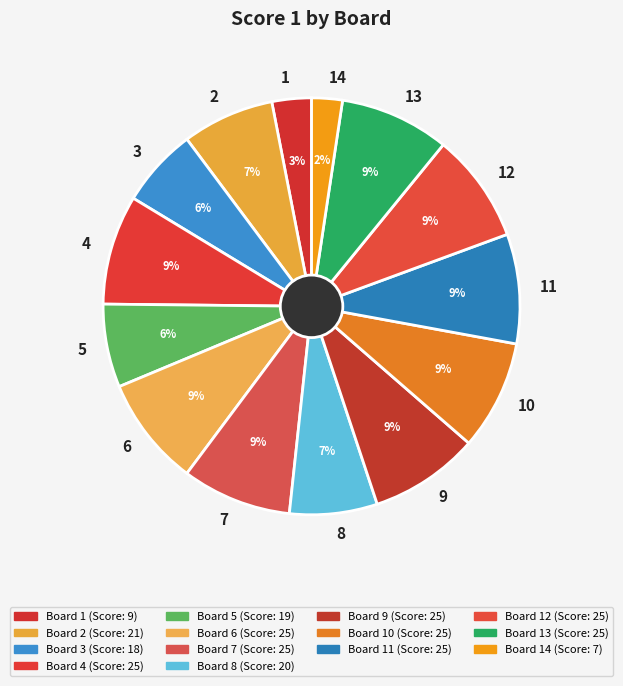

Which category has the smallest portion of the pie?

14